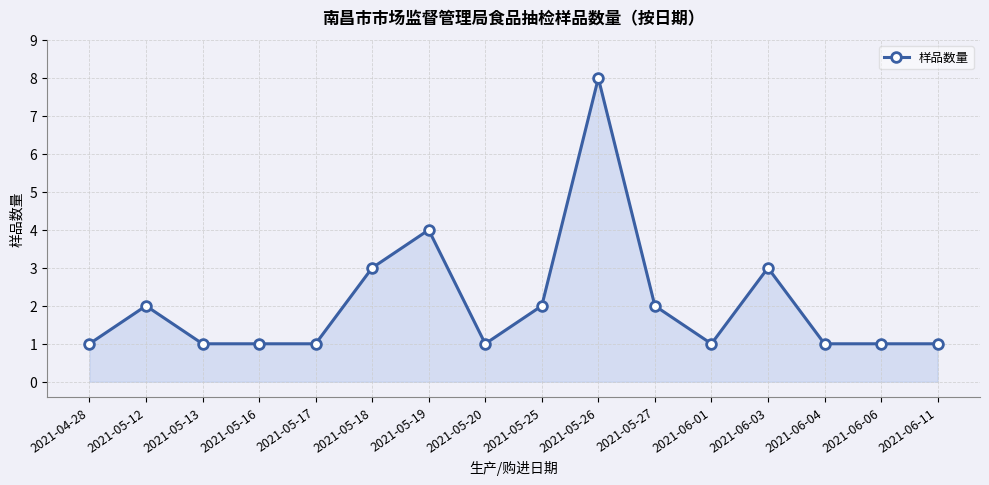

What is the label of the 12th point from the left?

2021-06-01